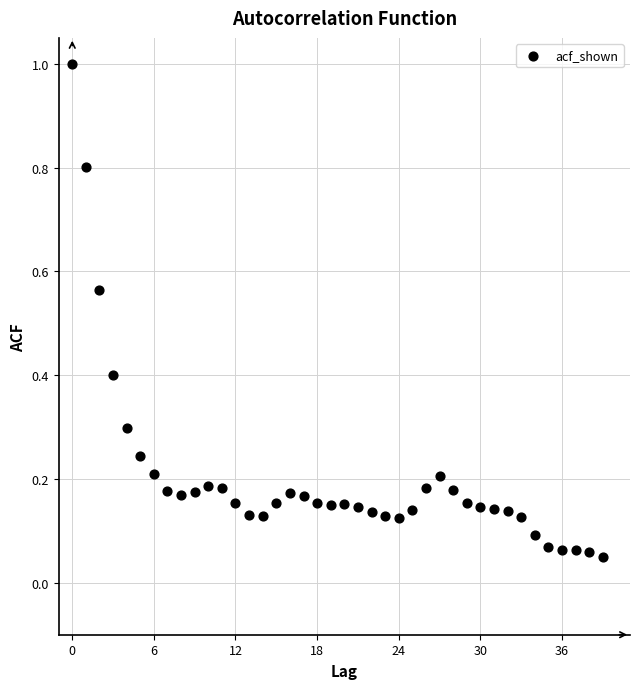

How many points are shown in the scatter plot?

40